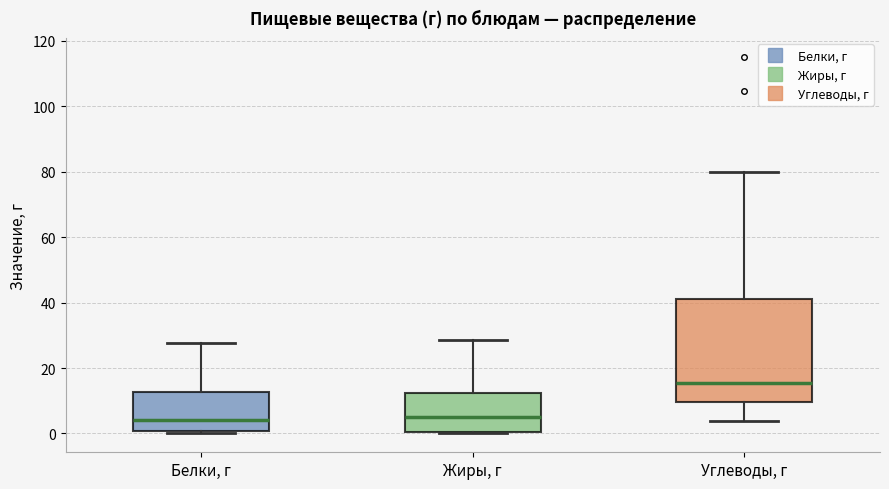

Comparing the boxes themselves (not the whiskers), which one is the tallest?

Углеводы, г